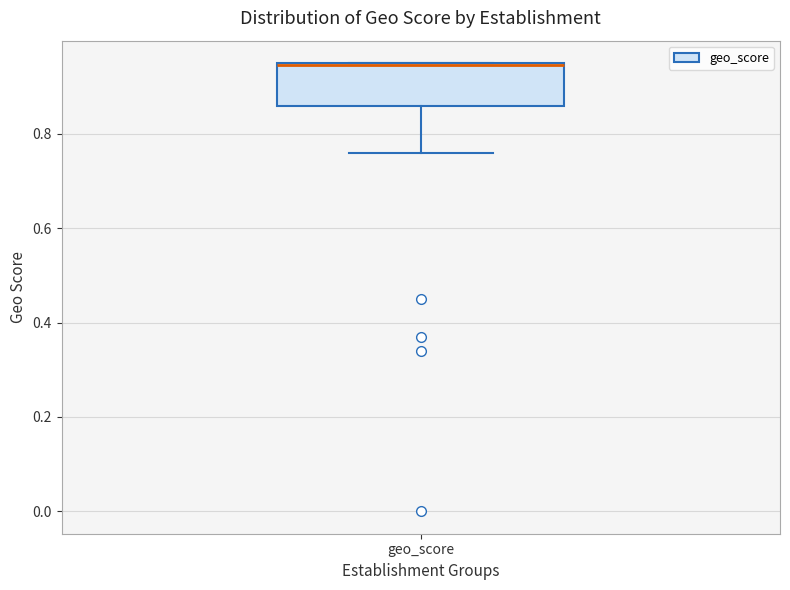

Where is the upper edge of the box for geo_score on the y-axis? The values are not printed on the chart, so give them approximately, as read against the axis.

0.96